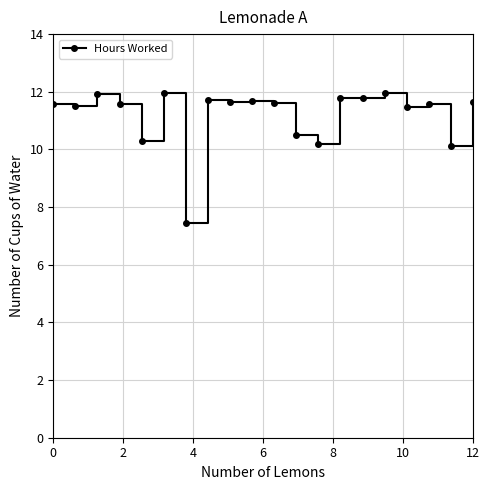

What is the value of the 8th point from the left?

11.7